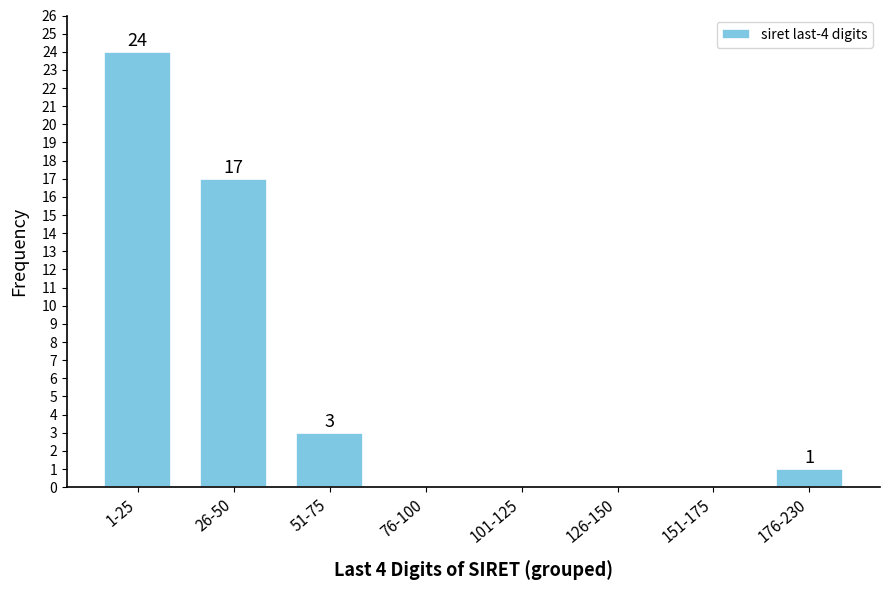

Reading left to right, list all the values displayed in this chart.

1-25=24	26-50=17	51-75=3	76-100=0	101-125=0	126-150=0	151-175=0	176-230=1